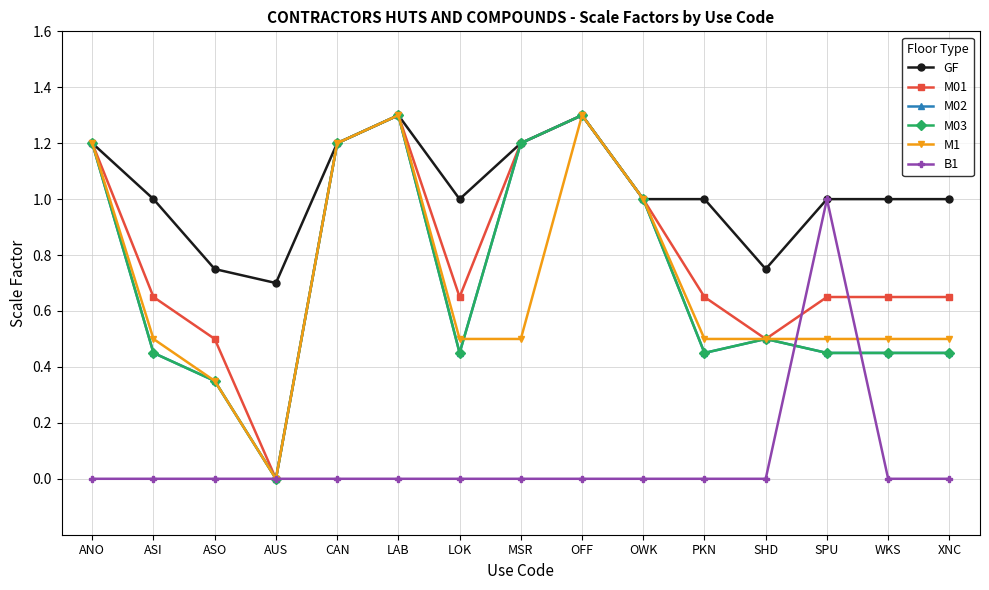

At ANO, list the series in order from smallest to largest.

B1, GF, M01, M02, M03, M1